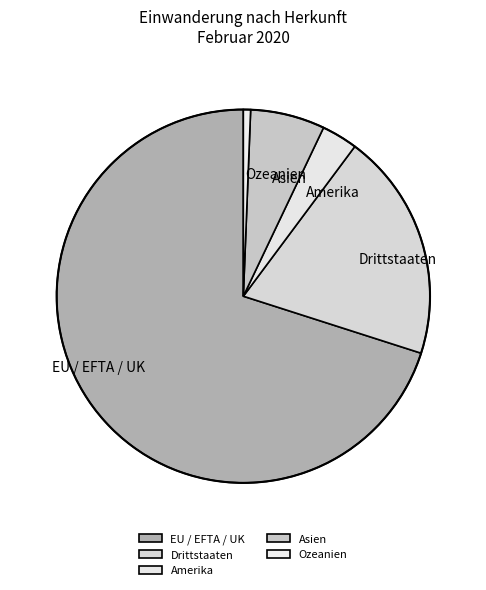

Does any single category account for the majority?

Yes